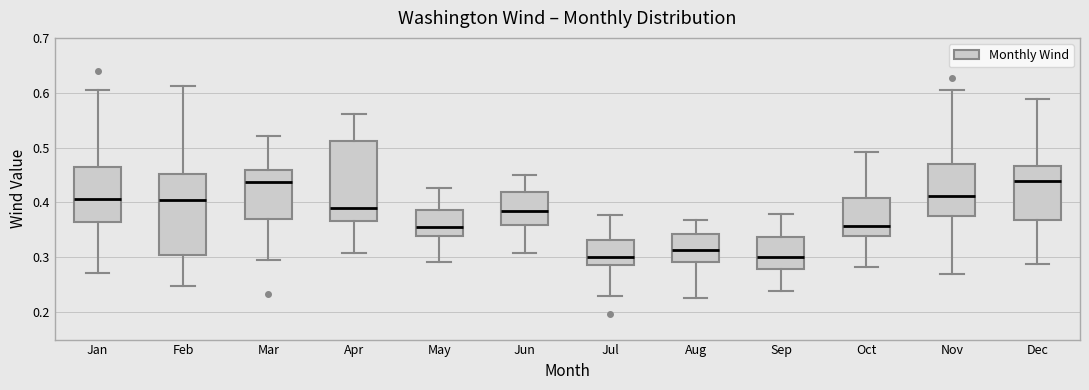

Where does the median line of the box for Aug sit on the y-axis? The values are not printed on the chart, so give them approximately, as read against the axis.

0.31